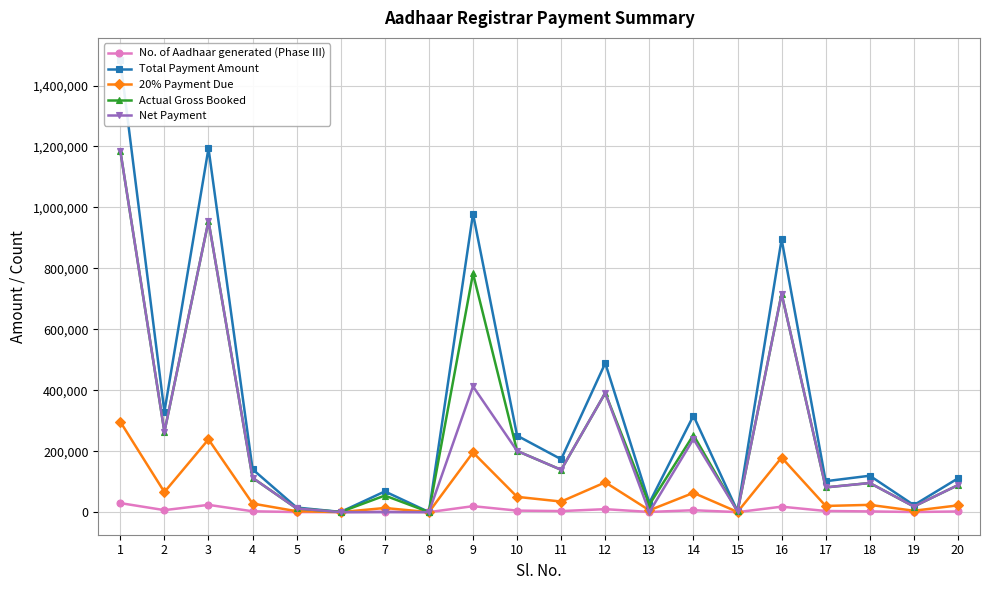

Which series has the widest spread of values?

Total Payment Amount